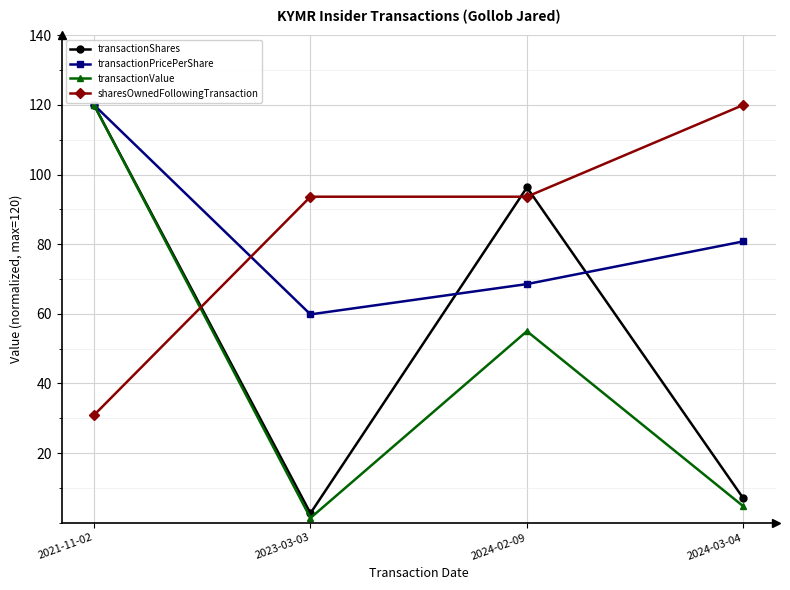

What is the label of the 4th point from the right?

2021-11-02